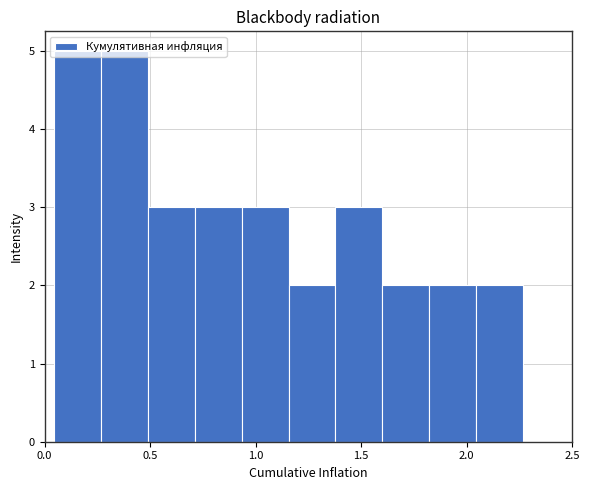

Reading left to right, list every bar in this chart as the range it spans on the x-axis followed by its height. Neither the bar edges nor the heights are printed on the chart, so give them approximately, as read against the axes.

0.05 to 0.25: 5
0.25 to 0.50: 5
0.50 to 0.70: 3
0.70 to 0.95: 3
0.95 to 1.15: 3
1.15 to 1.40: 2
1.40 to 1.60: 3
1.60 to 1.80: 2
1.80 to 2.05: 2
2.05 to 2.25: 2